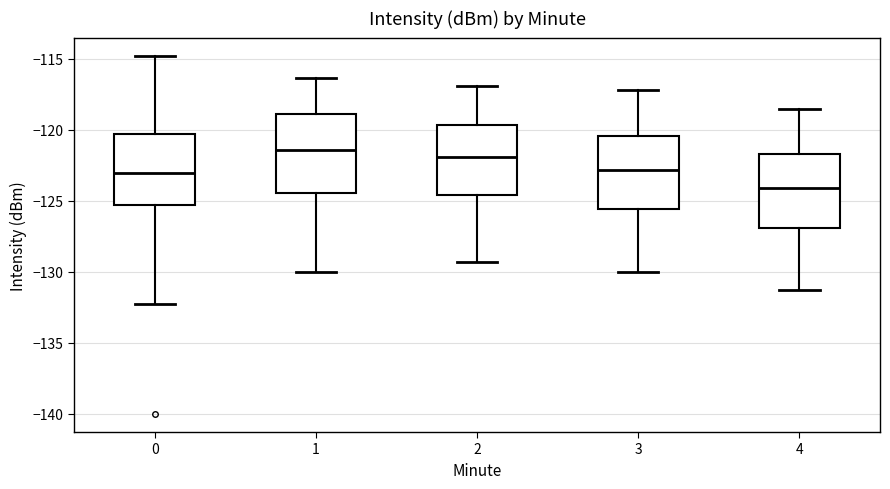

Reading left to right, read every box against the y-axis: the position of its median line, the range the box covers, and the ends of its whiskers. The values are not printed on the chart, so give them approximately, as read against the axis.

0: median -123.0, box -125.5 to -120.5, whiskers -132.0 to -115.0
1: median -121.5, box -124.5 to -119.0, whiskers -130.0 to -116.5
2: median -122.0, box -124.5 to -119.5, whiskers -129.5 to -117.0
3: median -123.0, box -125.5 to -120.5, whiskers -130.0 to -117.0
4: median -124.0, box -127.0 to -121.5, whiskers -131.5 to -118.5